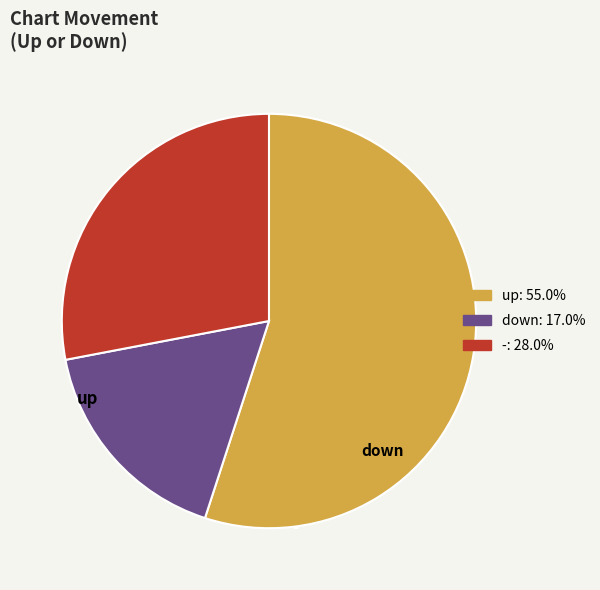

Which slice represents more than half of the pie?

up